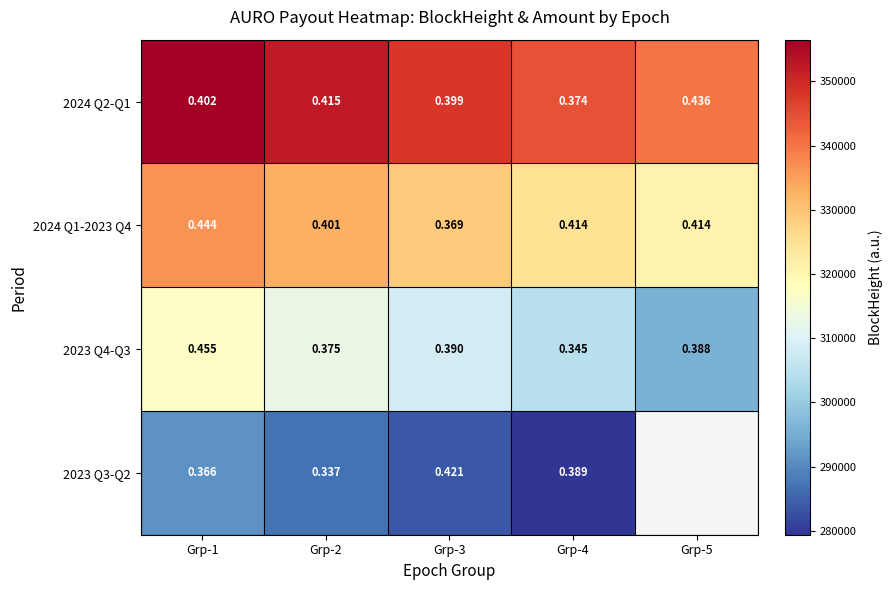

Is the value of 2023 Q3-Q2 at Grp-4 greater than the value of 2024 Q1-2023 Q4 at Grp-2?

No